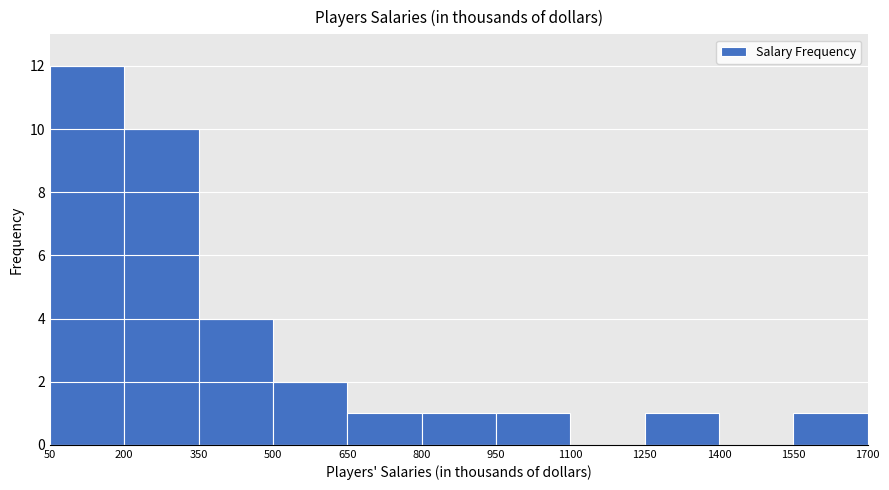

Reading left to right, list every bar in this chart as the range it spans on the x-axis followed by its height. The values are not printed on the chart, so give them approximately, as read against the axis.

50 to 200: 12
200 to 350: 10
350 to 500: 4
500 to 650: 2
650 to 800: 1
800 to 950: 1
950 to 1100: 1
1100 to 1250: 0
1250 to 1400: 1
1400 to 1550: 0
1550 to 1700: 1